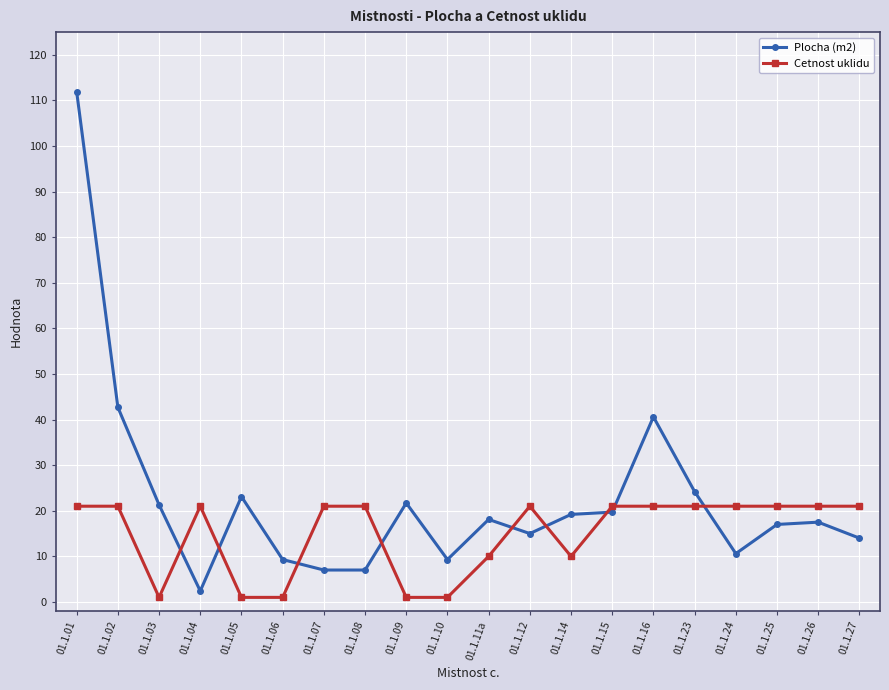

List the series in order of their overall mean, highest first.

Plocha (m2), Cetnost uklidu